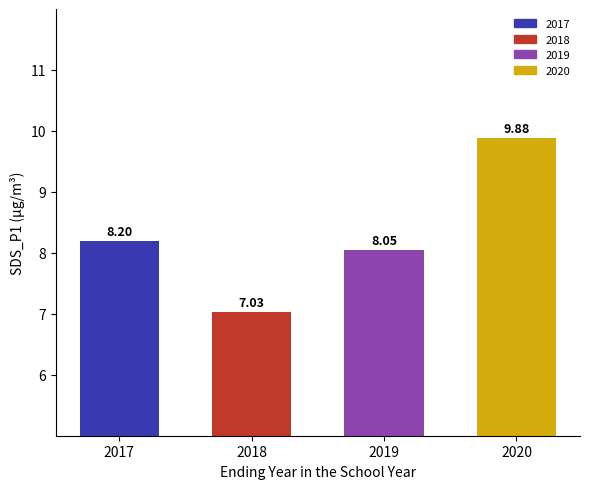

Rank the categories by value from highest to lowest.

2020, 2017, 2019, 2018